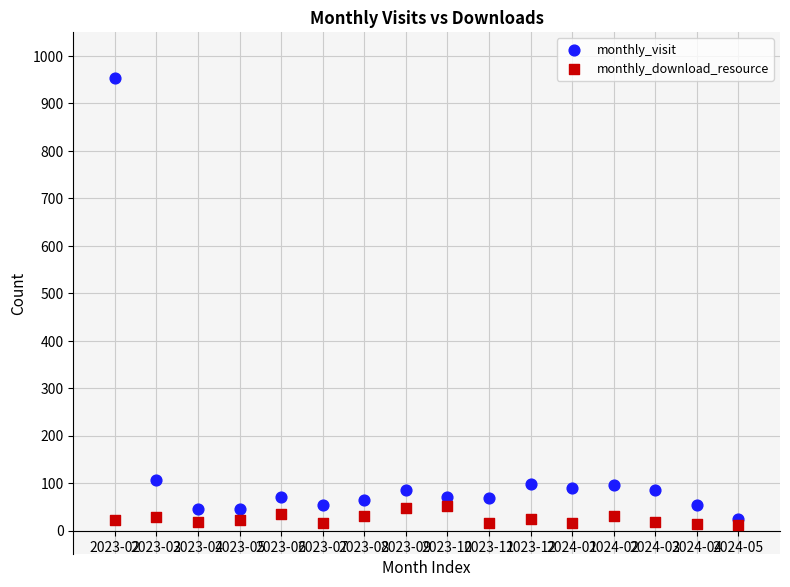

Which series has the widest spread of Y values?

monthly_visit